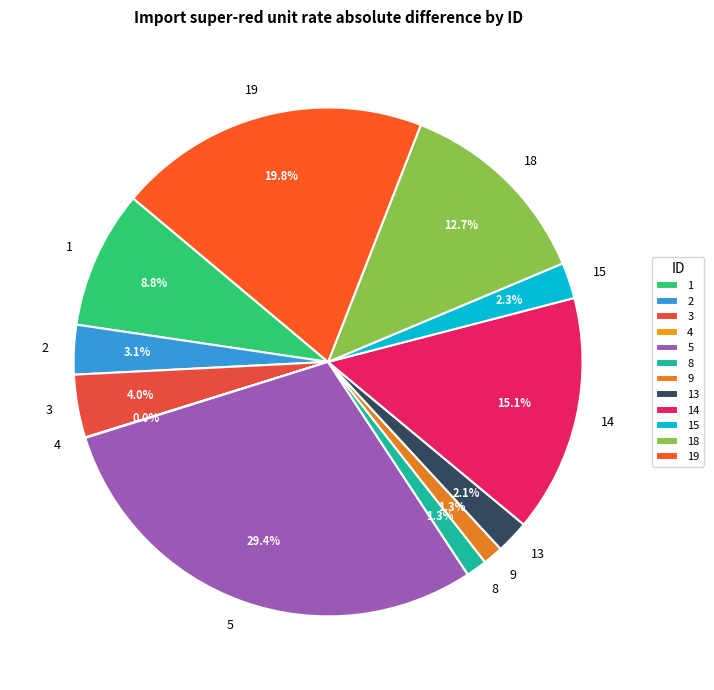

What is the total percentage of 9 and 5?

30.7%